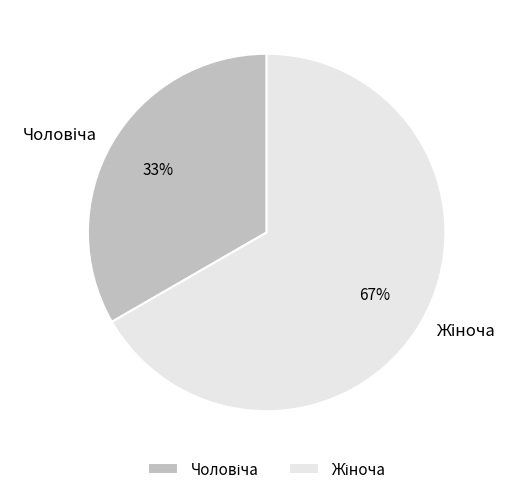

How many segments does this pie chart have?

2